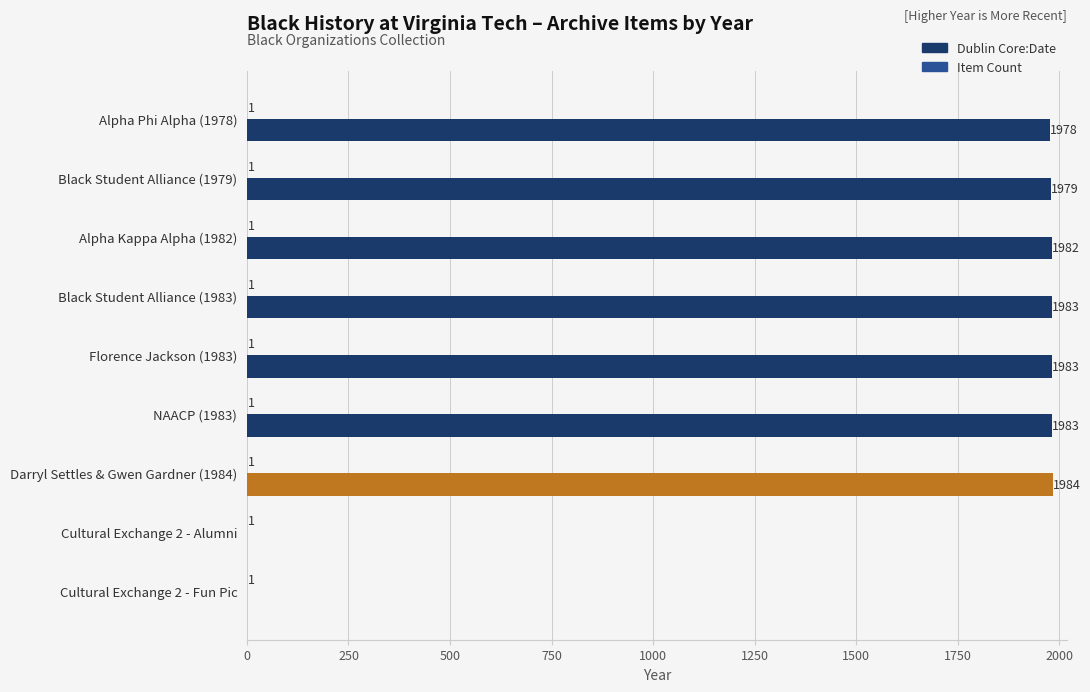

Which series changed the most between Black Student Alliance (1983) and Darryl Settles & Gwen Gardner (1984)?

Dublin Core:Date